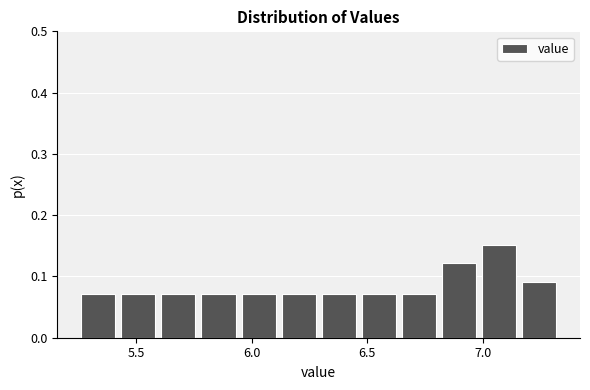

Around what value on the x-axis is the tallest bar? Give the approximate position of its centre, as read against the axis.

7.05